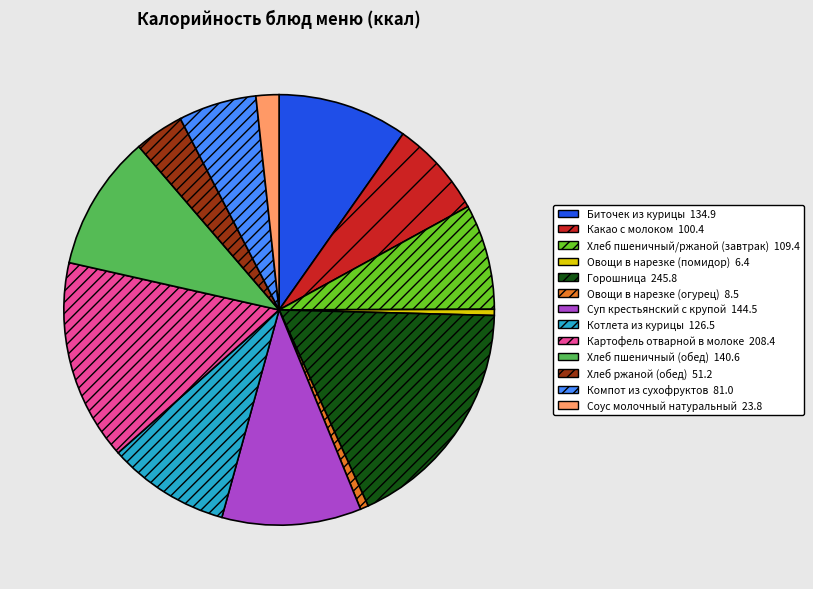

Which has a higher value, Хлеб пшеничный/ржаной (завтрак) or Компот из сухофруктов?

Хлеб пшеничный/ржаной (завтрак)